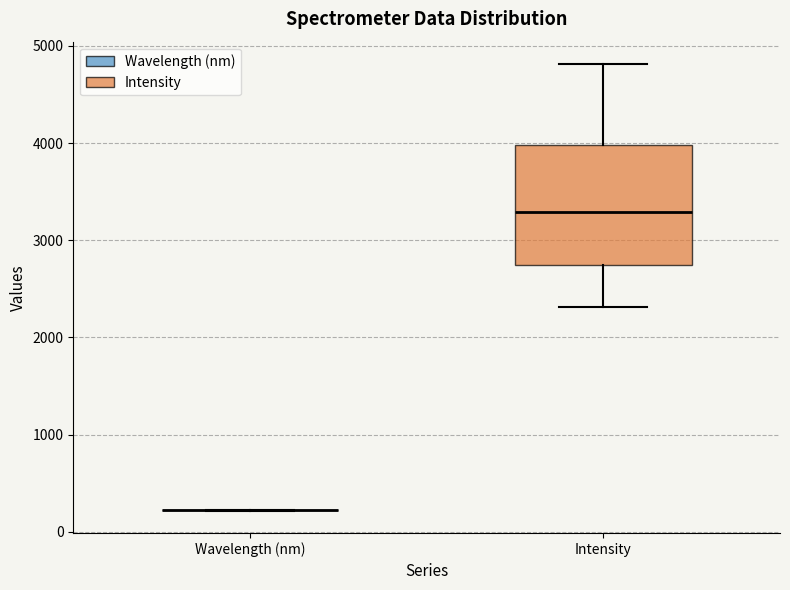

Reading left to right, read every box against the y-axis: the position of its median line, the range the box covers, and the ends of its whiskers. The values are not printed on the chart, so give them approximately, as read against the axis.

Wavelength (nm): box collapsed to a line at 200, whiskers 200 to 200
Intensity: median 3300, box 2700 to 4000, whiskers 2300 to 4800